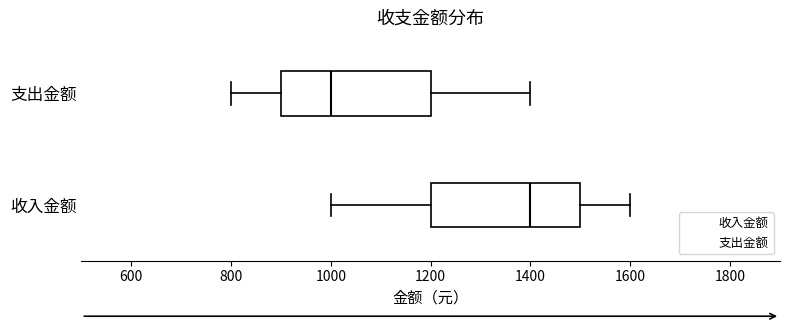

Reading bottom to top, transcribe this box plot: for each box, give where its median line is, the range the box spans, and where its two whiskers end, as read against the x-axis. The values are not printed on the chart, so give them approximately, as read against the axis.

收入金额: median 1400, box 1200 to 1500, whiskers 1000 to 1600
支出金额: median 1000, box 900 to 1200, whiskers 800 to 1400